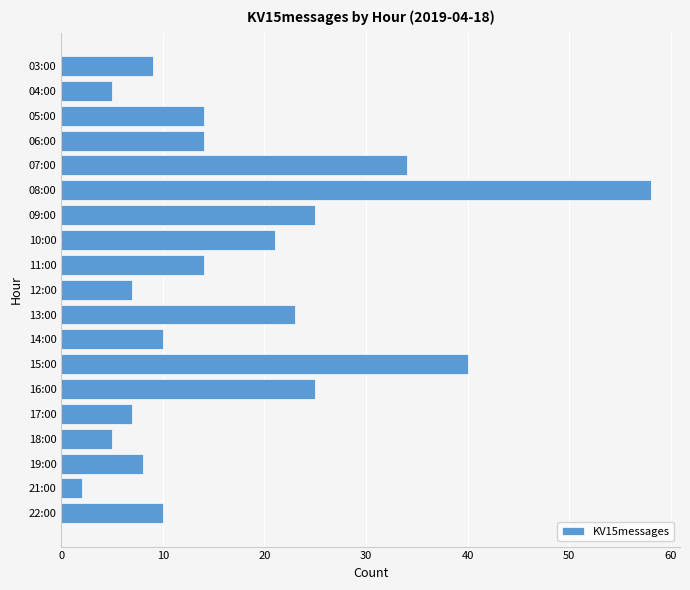

Which label corresponds to the largest value in the chart?

08:00